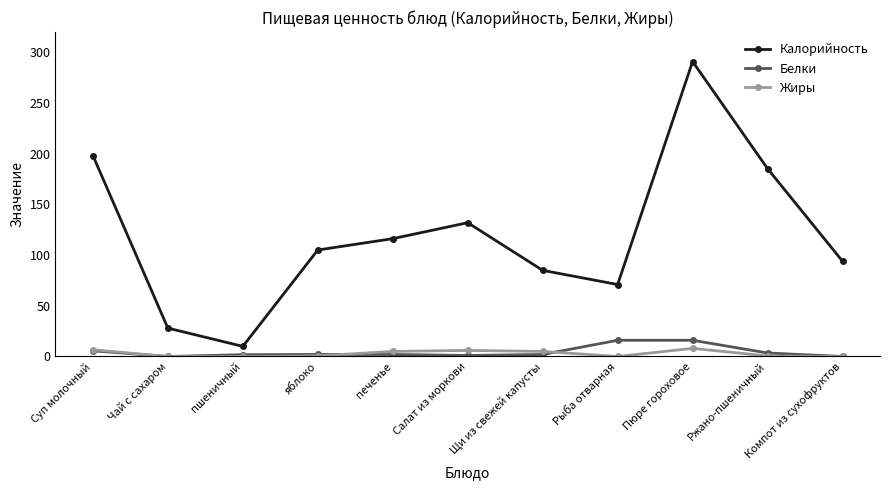

What is the label of the 2nd point from the left?

Чай с сахаром